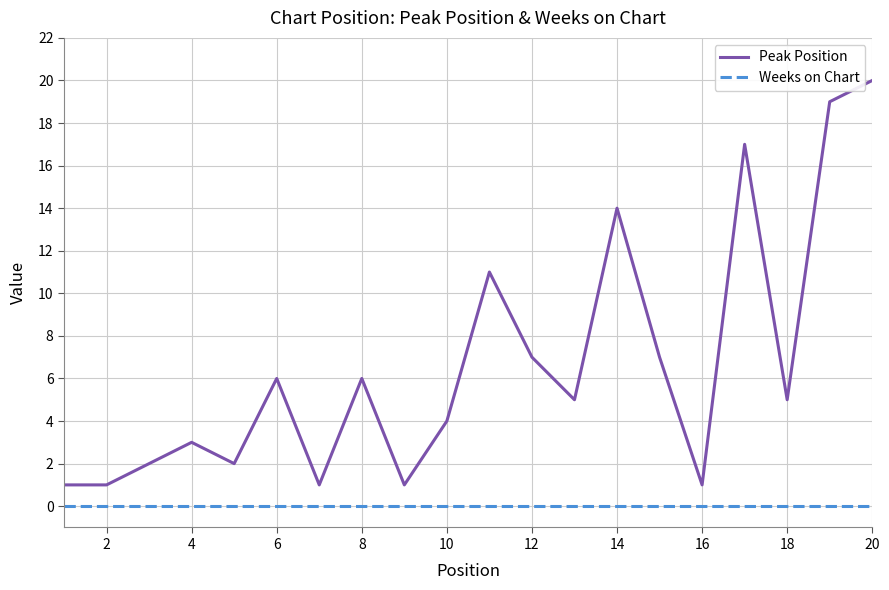

True or false: Peak Position and Weeks on Chart intersect in this chart.

False